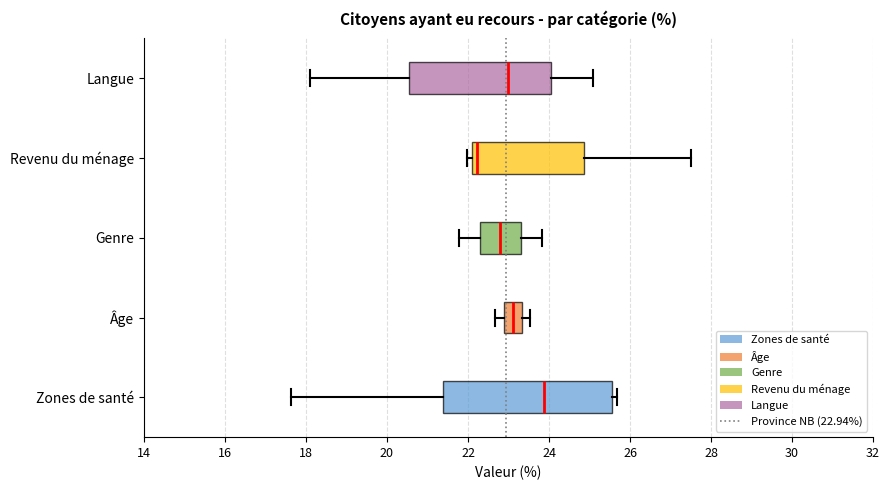

Where does the right whisker of the box for Âge end on the x-axis? The values are not printed on the chart, so give them approximately, as read against the axis.

23.6